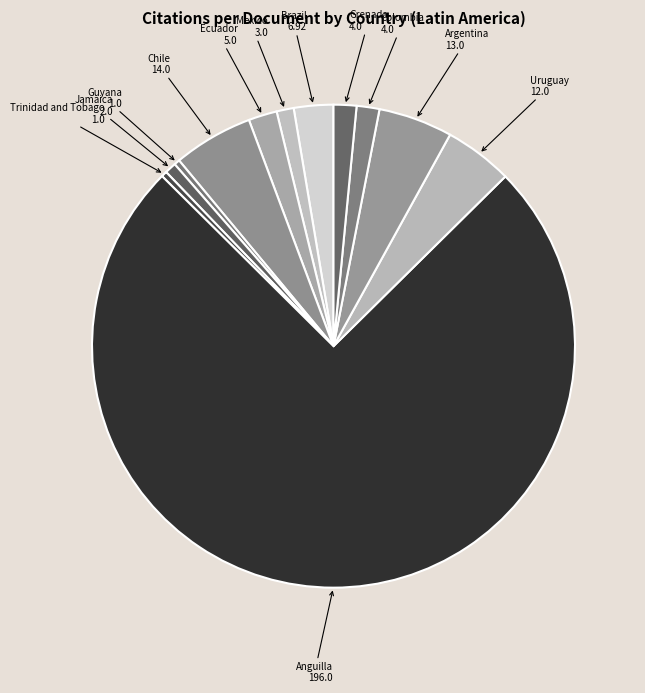

How many segments does this pie chart have?

12